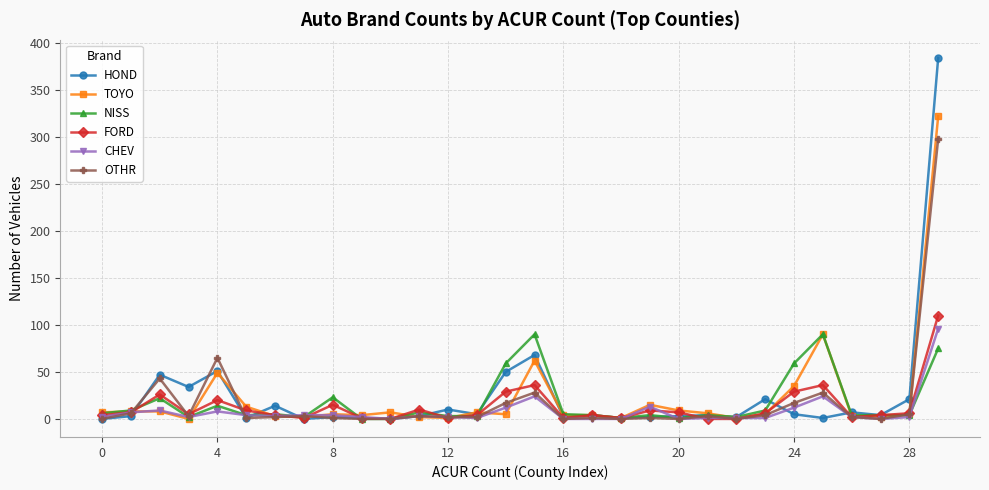

What is the greatest value displayed?

384